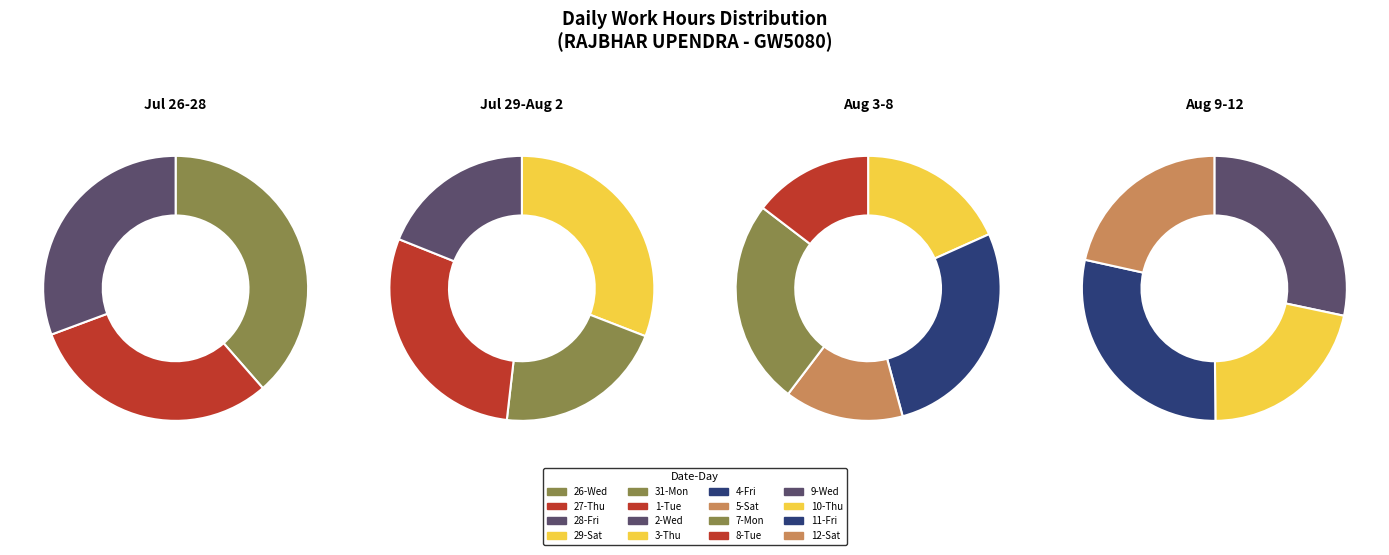

Does 29-Sat account for over 50% of the chart?

No